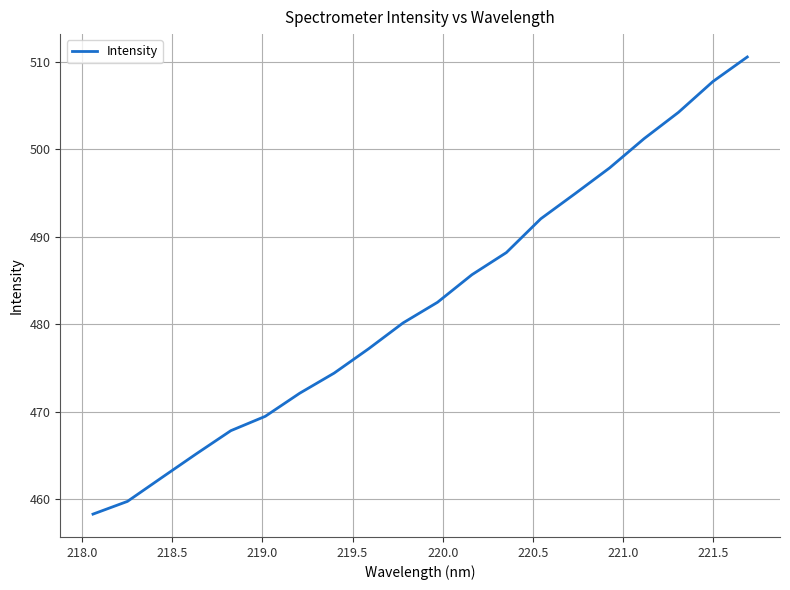

What is the difference between the maximum and minimum values?

52.2